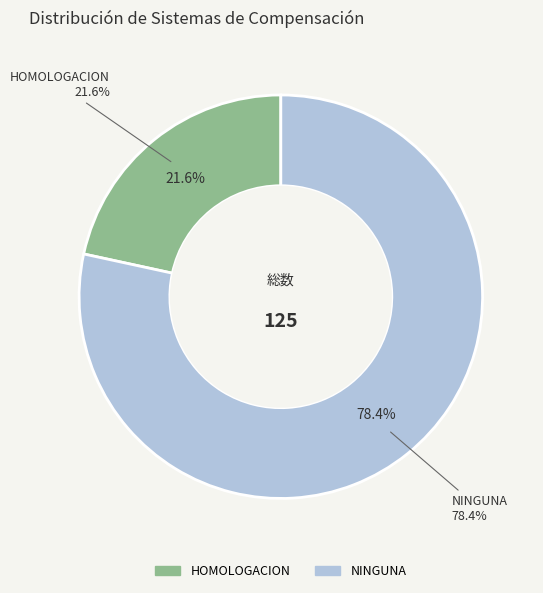

Which slice represents more than half of the pie?

NINGUNA